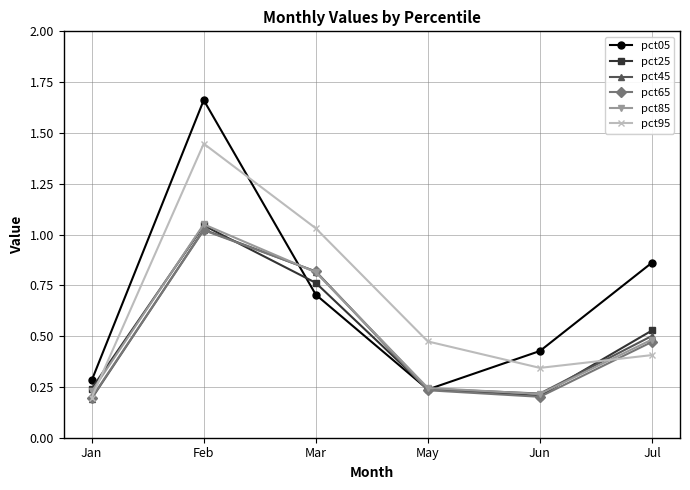

How many intersections are there between pct45 and pct25?

2